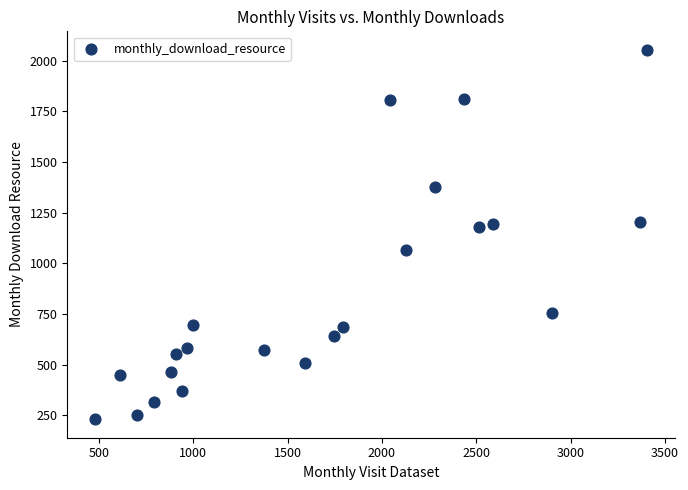

What is the range of Y values (max minus min)?

1822